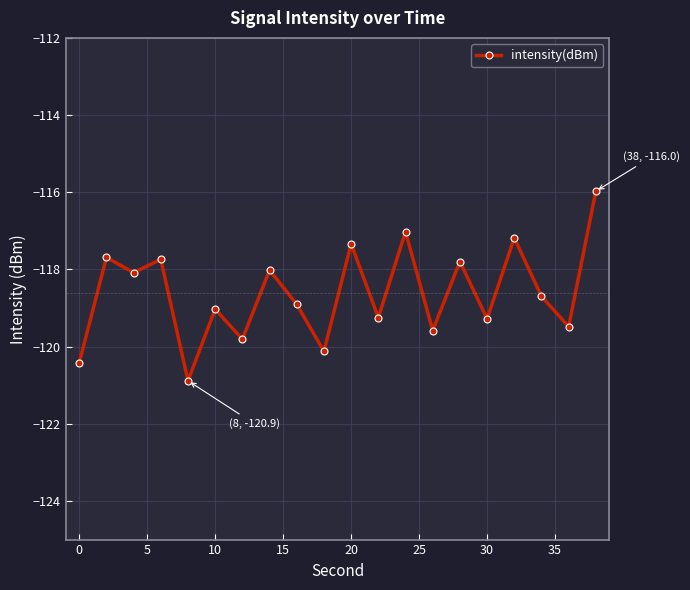

Does the chart have visible grid lines?

Yes